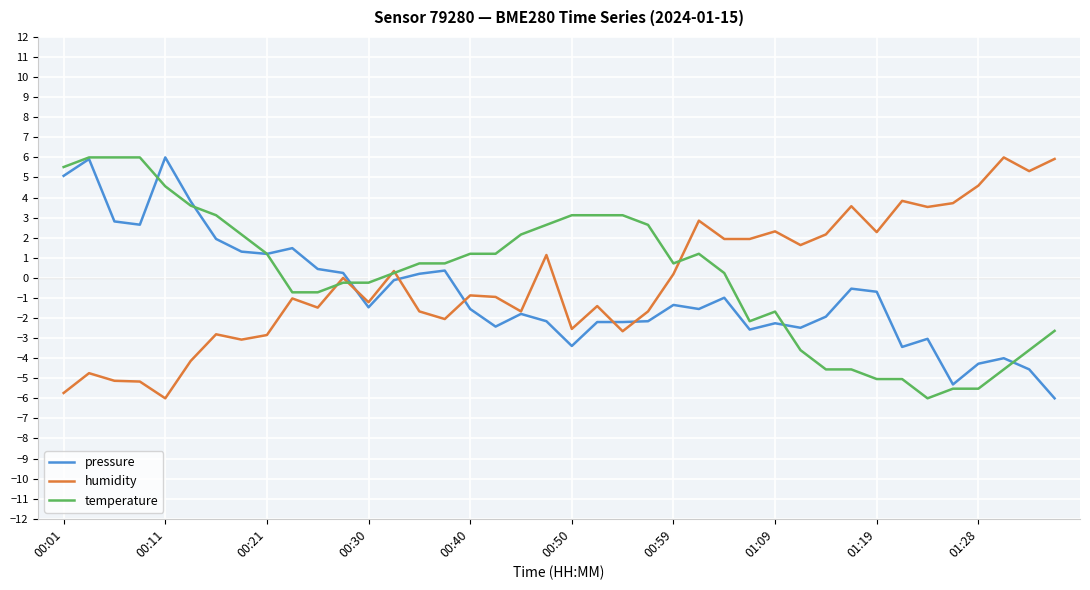

What is the maximum value shown in the chart?

6.0